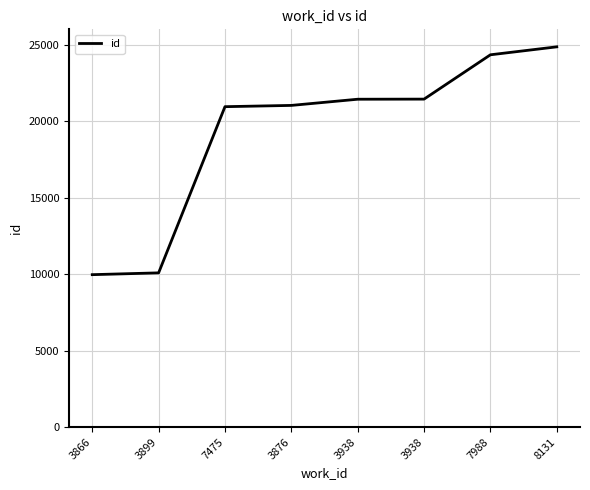

Does the chart have visible grid lines?

Yes